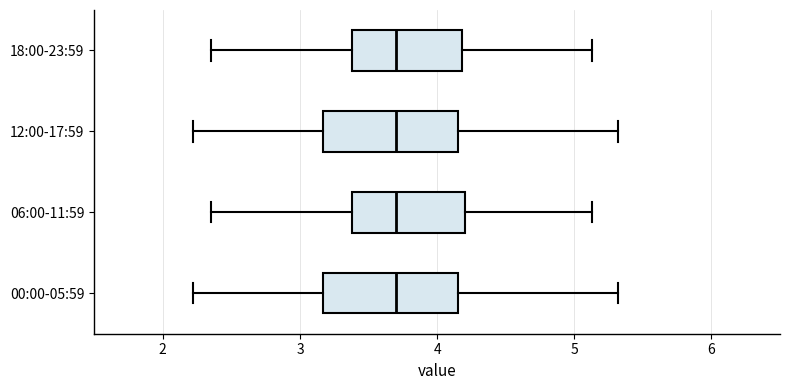

Reading bottom to top, transcribe this box plot: for each box, give where its median line is, the range the box spans, and where its two whiskers end, as read against the x-axis. The values are not printed on the chart, so give them approximately, as read against the axis.

00:00-05:59: median 3.7, box 3.2 to 4.2, whiskers 2.2 to 5.3
06:00-11:59: median 3.7, box 3.4 to 4.2, whiskers 2.4 to 5.1
12:00-17:59: median 3.7, box 3.2 to 4.2, whiskers 2.2 to 5.3
18:00-23:59: median 3.7, box 3.4 to 4.2, whiskers 2.4 to 5.1